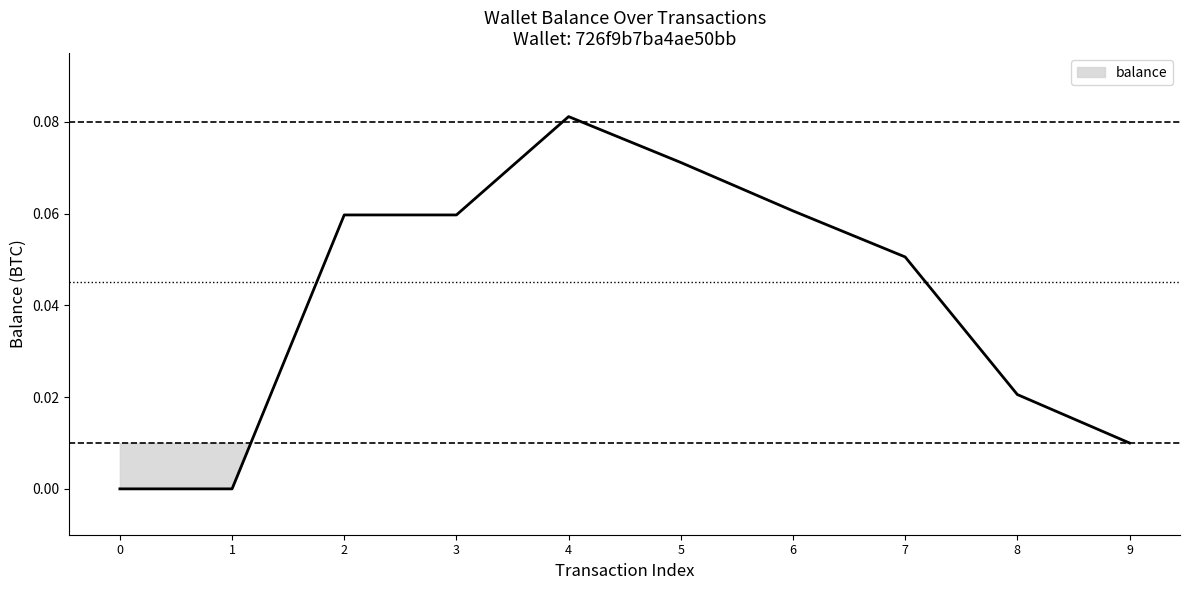

Which category has the highest value across all series?

4